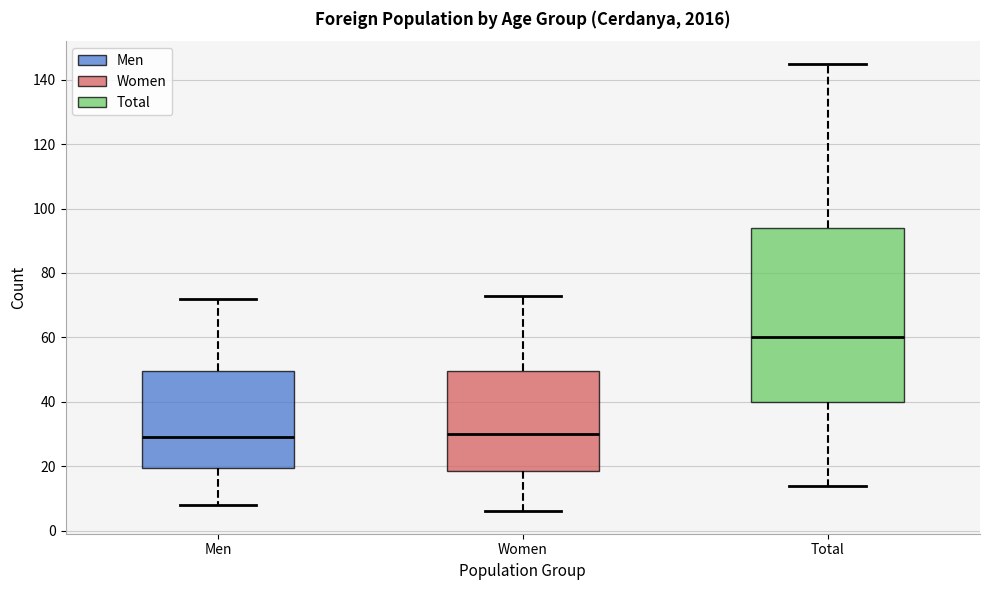

Reading left to right, read every box against the y-axis: the position of its median line, the range the box covers, and the ends of its whiskers. The values are not printed on the chart, so give them approximately, as read against the axis.

Men: median 30, box 20 to 50, whiskers 8 to 72
Women: median 30, box 18 to 50, whiskers 6 to 74
Total: median 60, box 40 to 94, whiskers 14 to 146